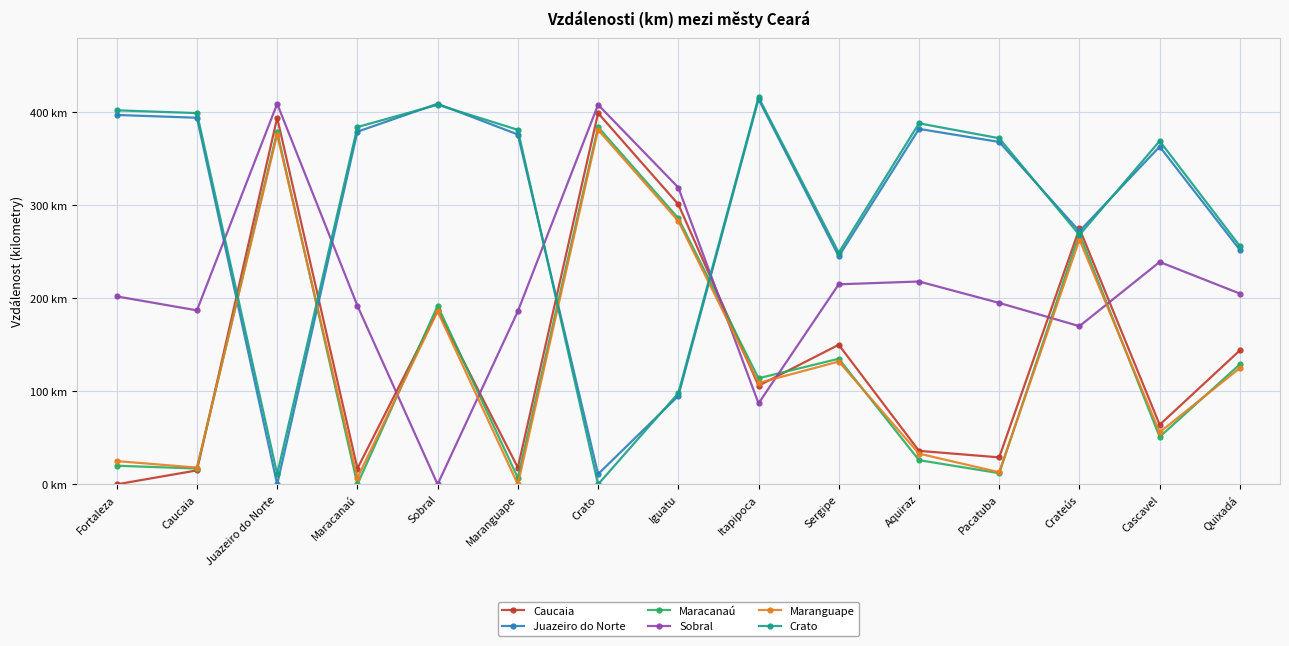

Rank the series at Juazeiro do Norte from lowest to highest value.

Juazeiro do Norte, Crato, Maranguape, Maracanaú, Caucaia, Sobral